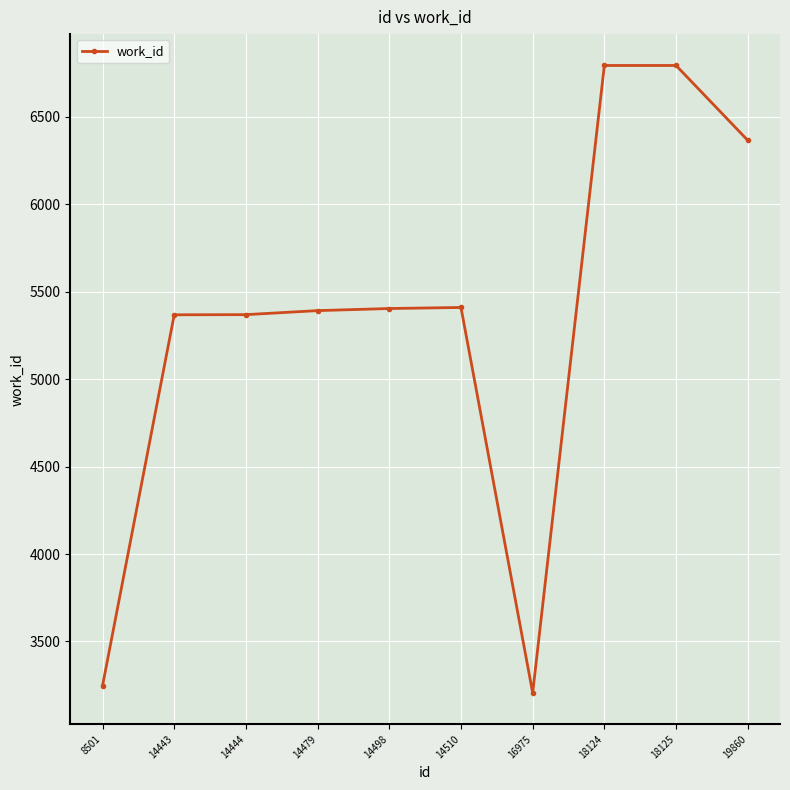

How many lines are shown in the chart?

1